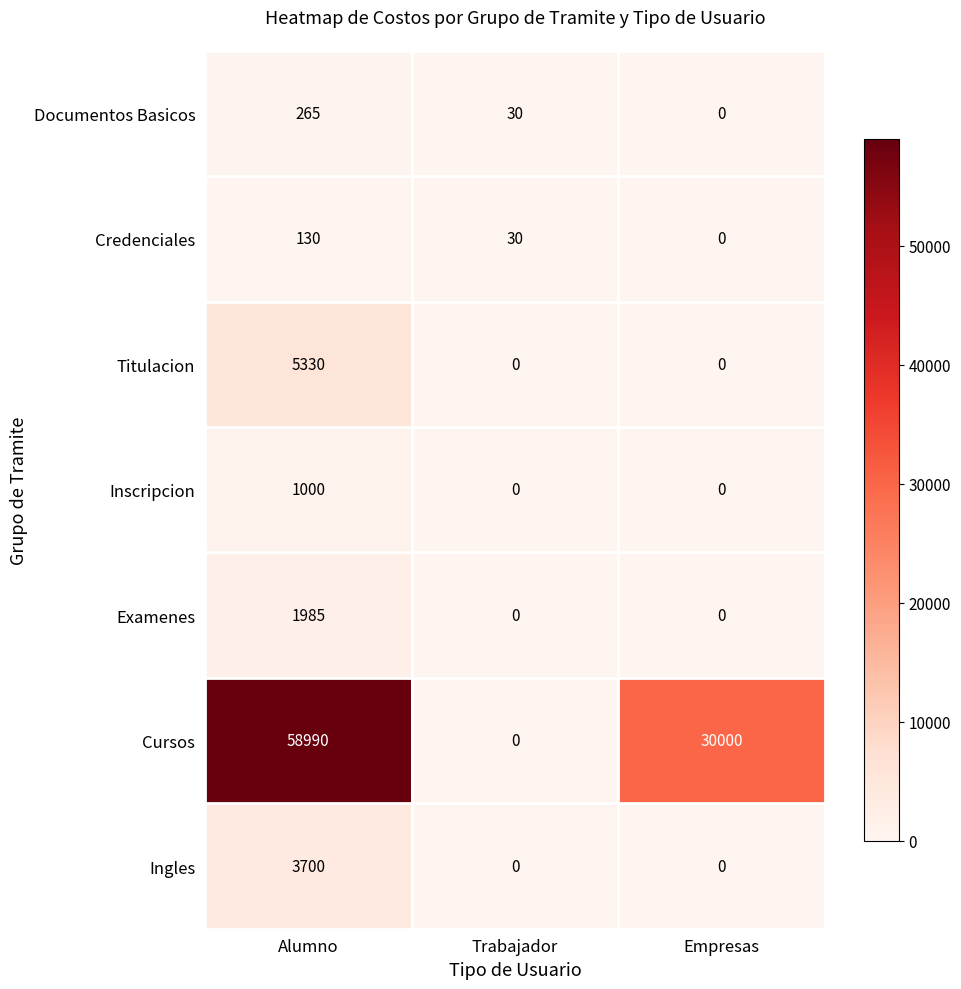

How many data points does each series have?

3